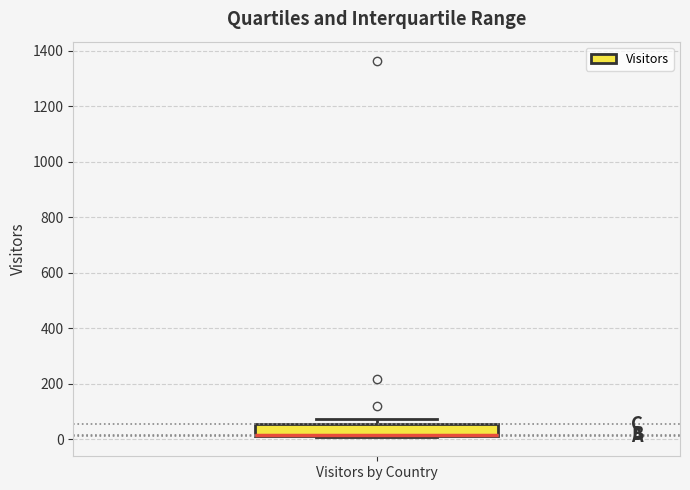

Transcribe this box plot: give where the median line is, the range the box spans, and where the two whiskers end, as read against the y-axis. The values are not printed on the chart, so give them approximately, as read against the axis.

median 20 (drawn on the box's lower edge), box 20 to 60, whiskers 0 to 80